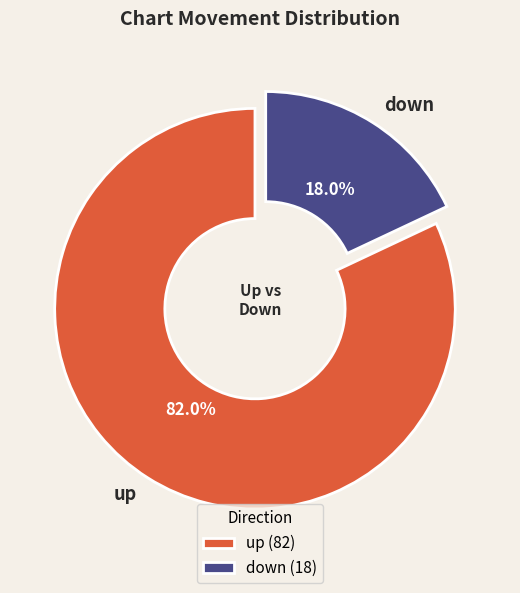

Approximately how many times larger is the value at up compared to down?

4.6